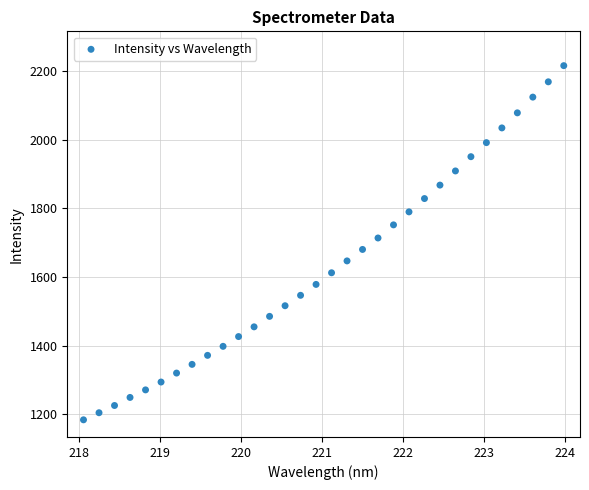

What is the range of X values (max minus min)?

5.9